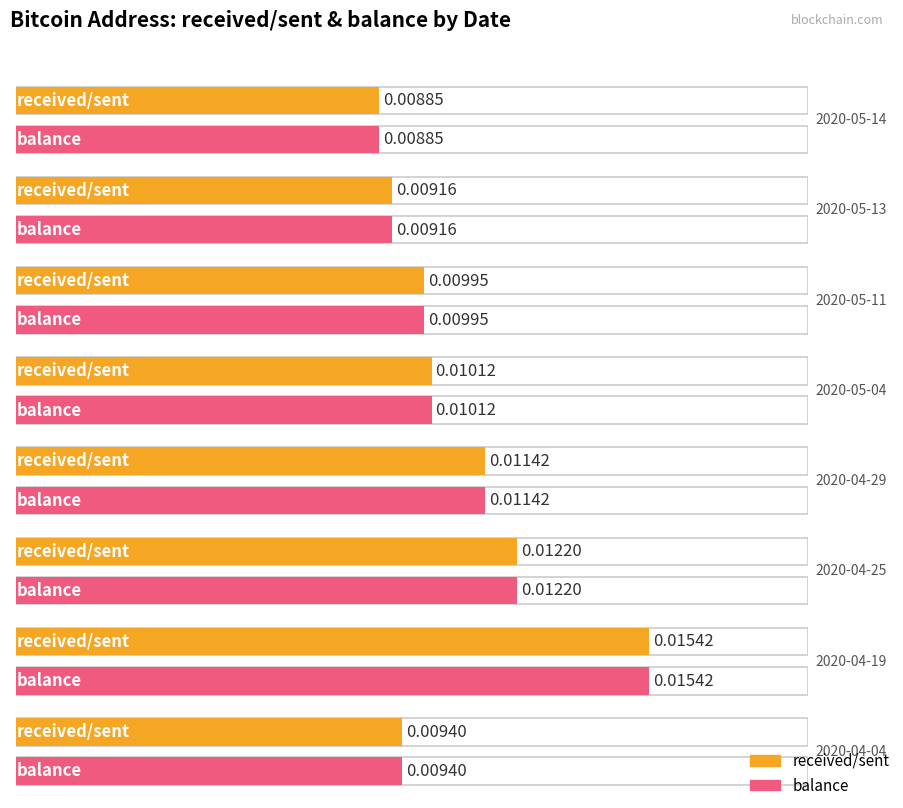

At which label does balance reach its minimum?

2020-05-14